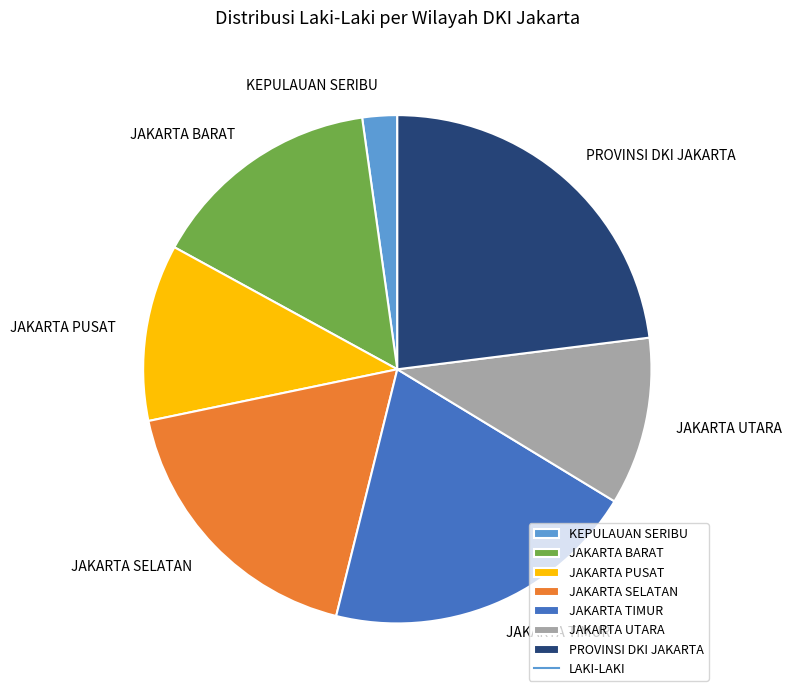

Approximately how many times larger is the value at JAKARTA PUSAT compared to JAKARTA BARAT?

0.8